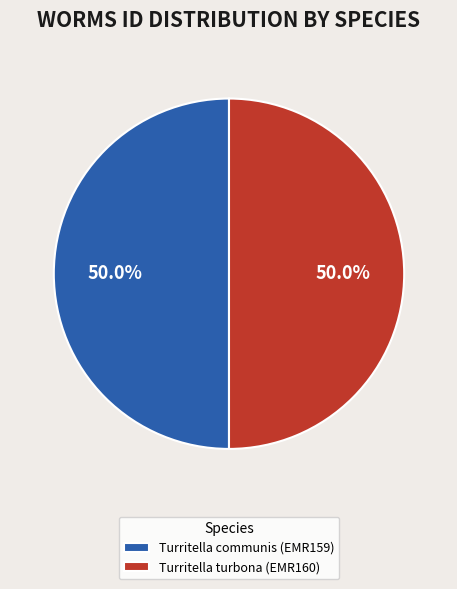

Approximately how many times larger is the value at Turritella turbona (EMR160) compared to Turritella communis (EMR159)?

1.0